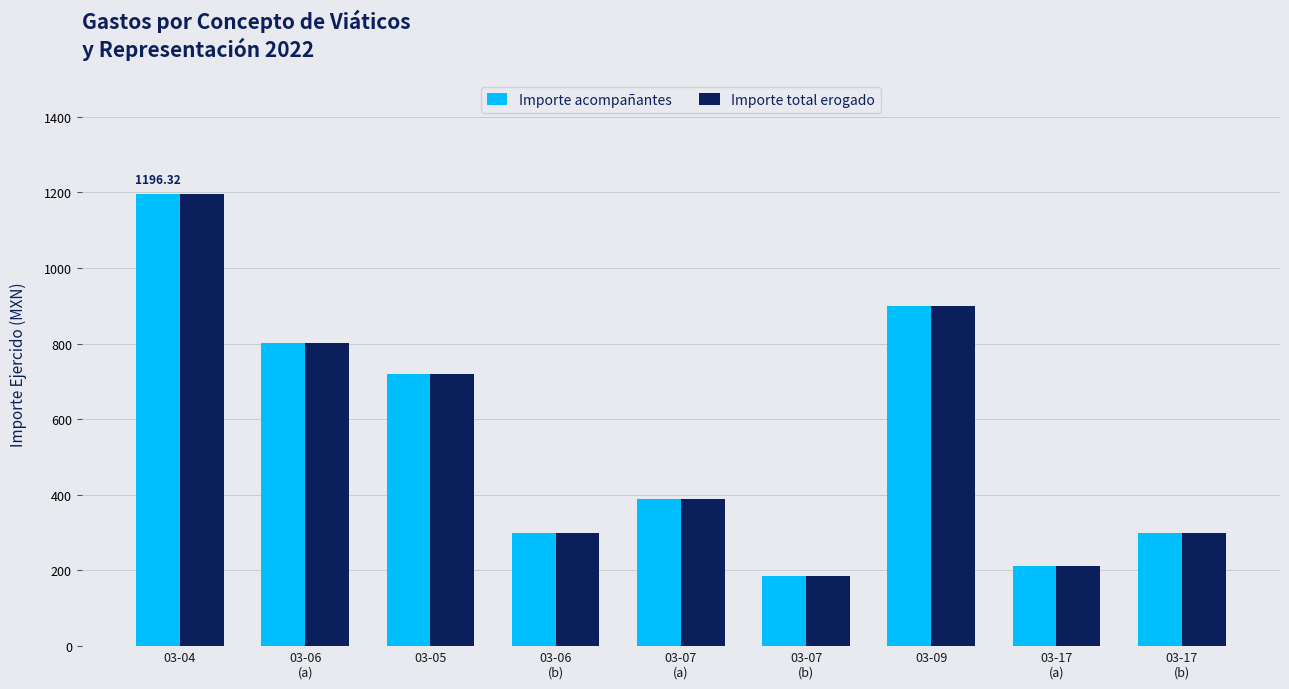

What are all the series names shown in the legend?

Importe acompañantes, Importe total erogado